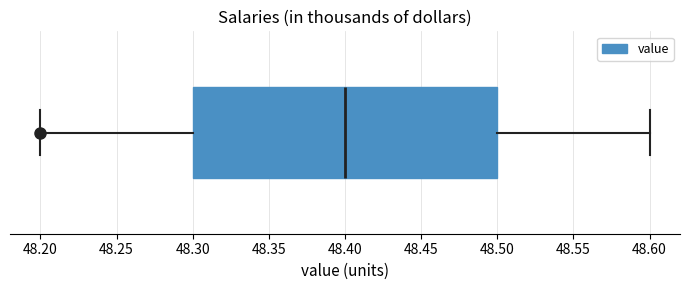

Read this box plot against the x-axis: the position of the median line, the range covered by the box, and the ends of both whiskers. The values are not printed on the chart, so give them approximately, as read against the axis.

median 48.4, box 48.3 to 48.5, whiskers 48.2 to 48.6